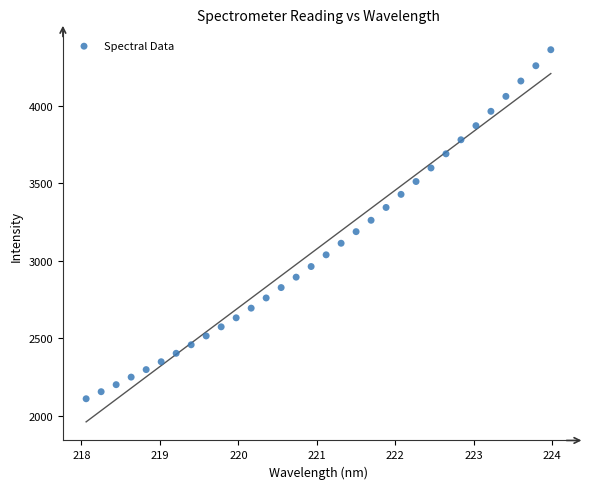

What is the range of Y values (max minus min)?

2253.0